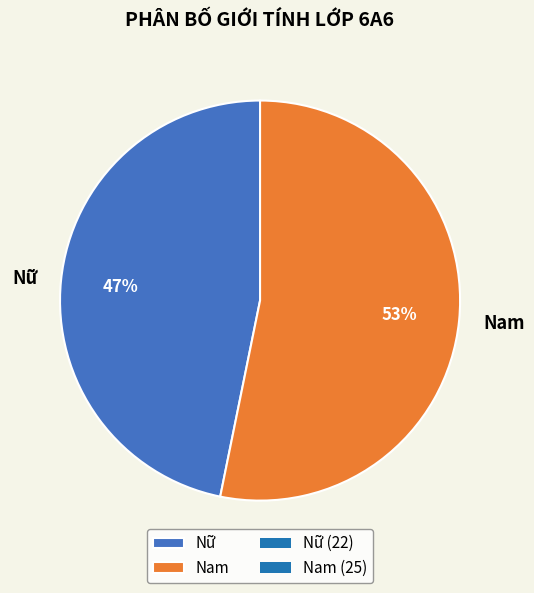

To the nearest percent, what is the difference between the largest and smallest slice percentages?

6%